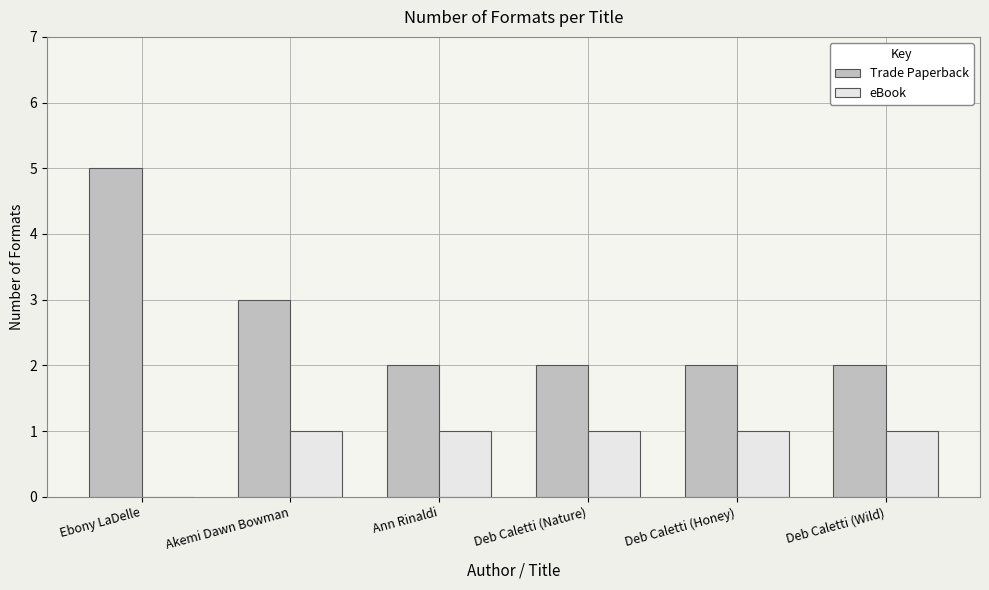

True or false: eBook has a value of 1 at Ann Rinaldi.

True